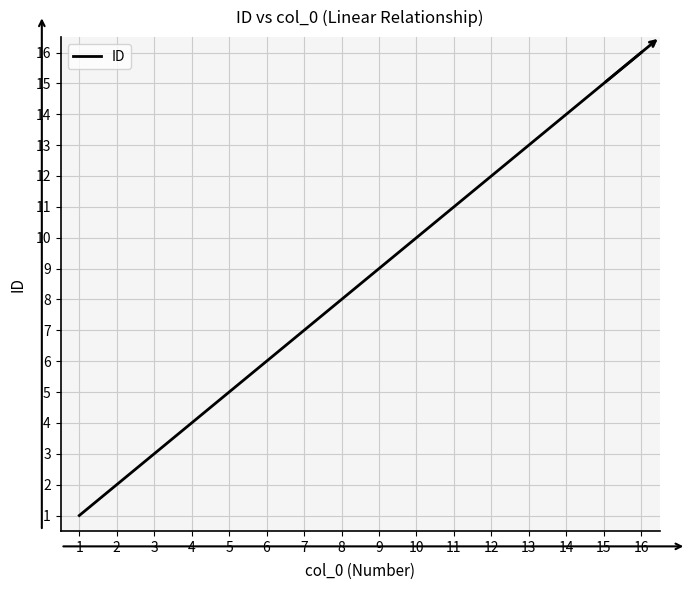

Reading left to right, what are all the values shown in this chart?

1=1	2=2	3=3	4=4	5=5	6=6	7=7	8=8	9=9	10=10	11=11	12=12	13=13	14=14	15=15	16=16